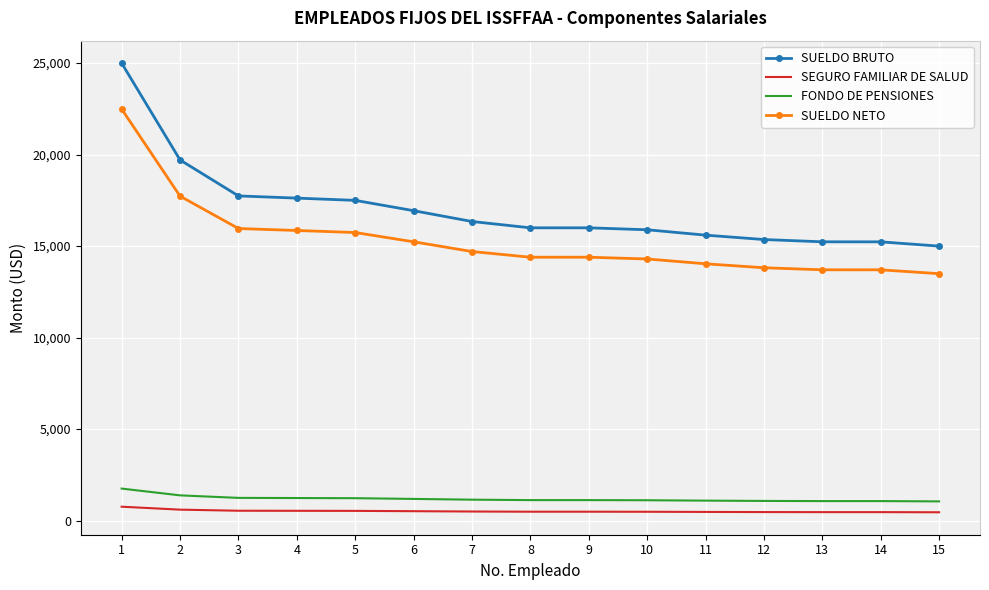

Is the value of SUELDO BRUTO at 5 greater than the value of SEGURO FAMILIAR DE SALUD at 5?

Yes